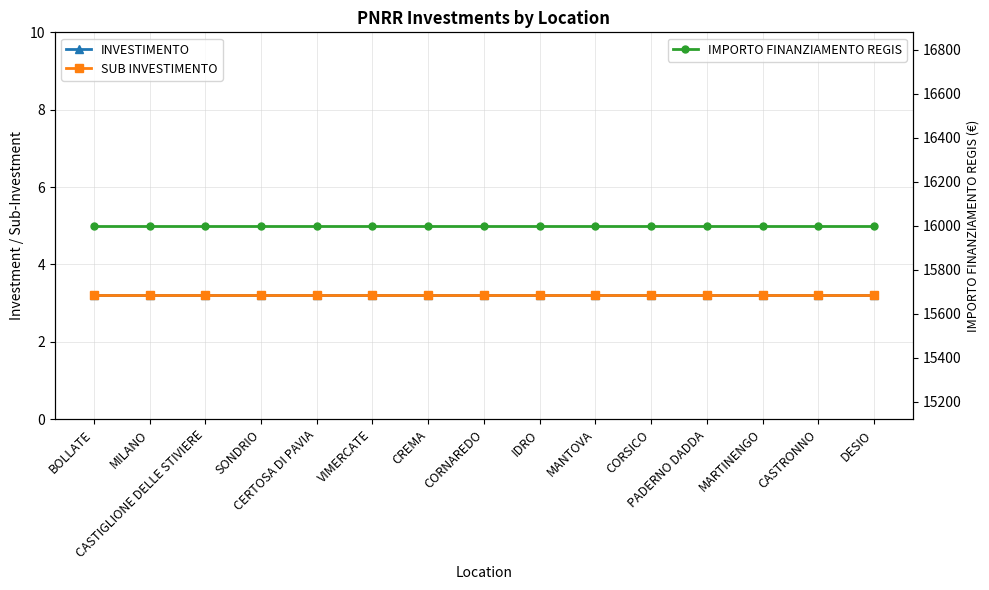

True or false: INVESTIMENTO has a value of 1.1 at MILANO.

False